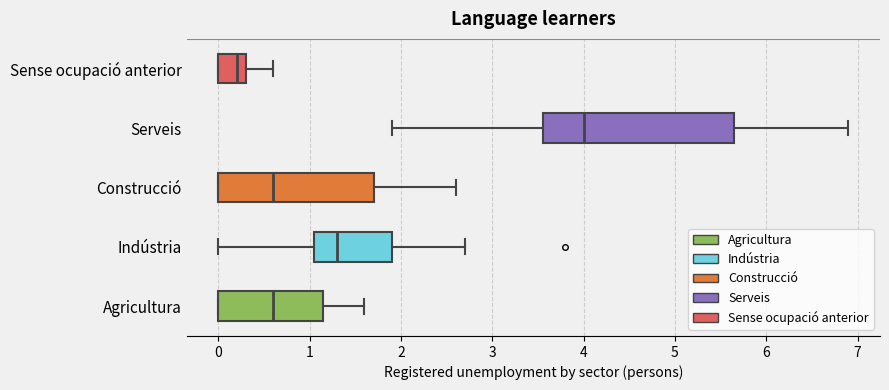

Reading bottom to top, transcribe this box plot: for each box, give where its median line is, the range the box spans, and where its two whiskers end, as read against the x-axis. The values are not printed on the chart, so give them approximately, as read against the axis.

Agricultura: median 0.6, box 0.0 to 1.2, whiskers 0.0 to 1.6
Indústria: median 1.3, box 1.1 to 1.9, whiskers 0.0 to 2.7
Construcció: median 0.6, box 0.0 to 1.7, whiskers 0.0 to 2.6
Serveis: median 4.0, box 3.6 to 5.7, whiskers 1.9 to 6.9
Sense ocupació anterior: median 0.2, box 0.0 to 0.3, whiskers 0.0 to 0.6